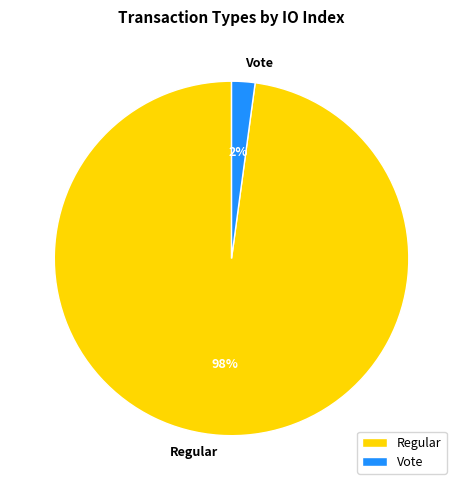

True or false: Vote accounts for 8% of the total.

False